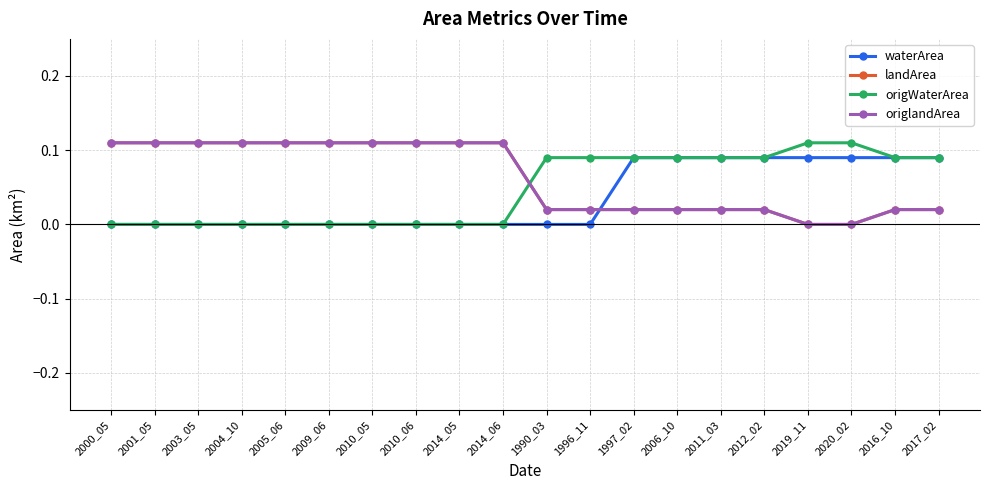

True or false: waterArea and origWaterArea cross at least once.

False